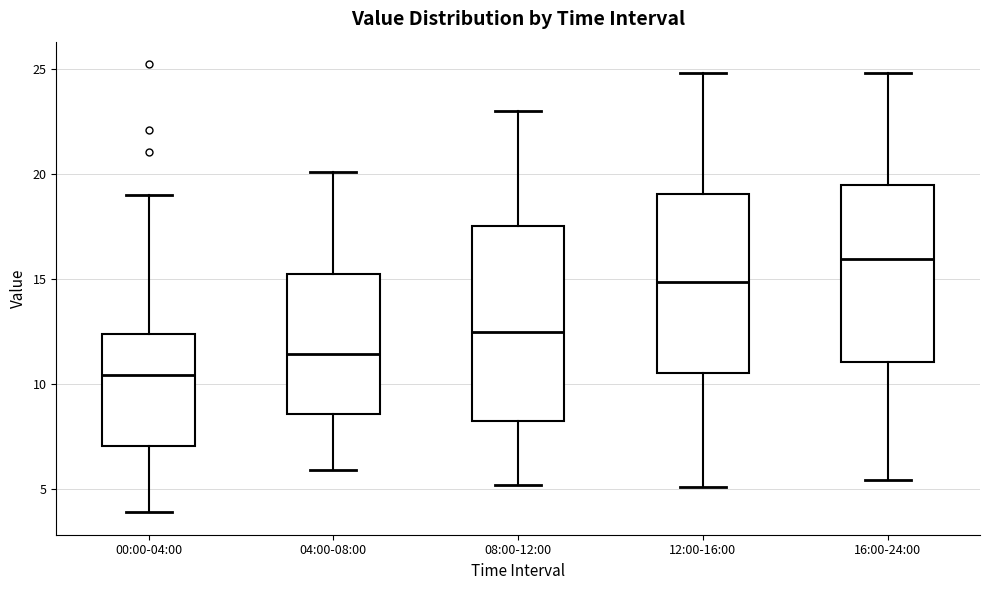

Which box has the highest median line?

16:00-24:00